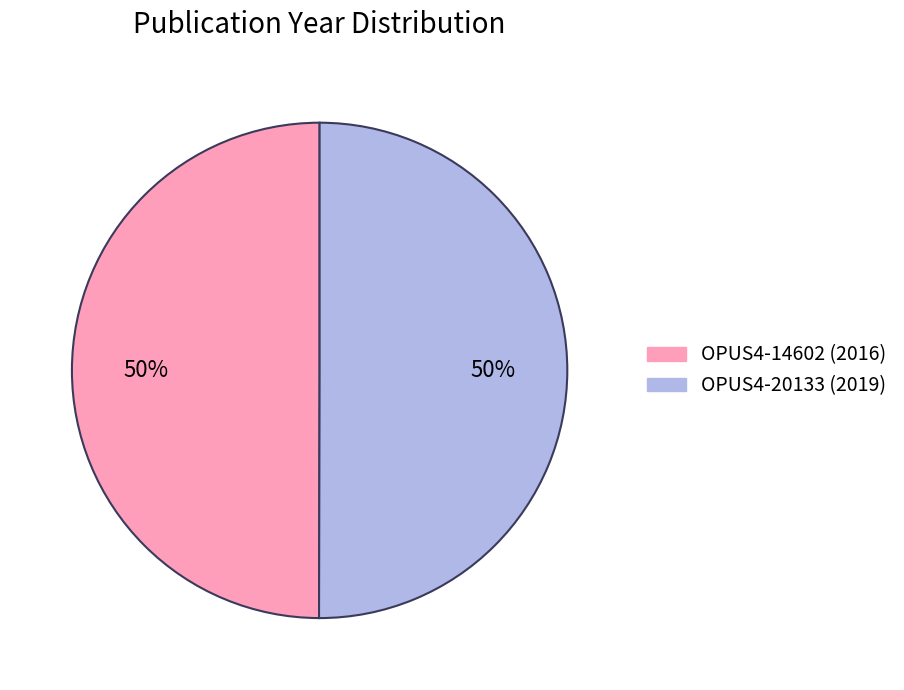

How many slices are in this pie chart?

2